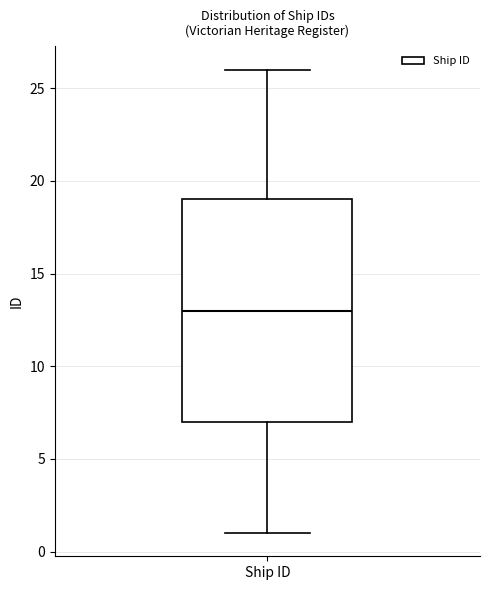

Where does the upper whisker of the box for Ship ID end on the y-axis? The values are not printed on the chart, so give them approximately, as read against the axis.

26